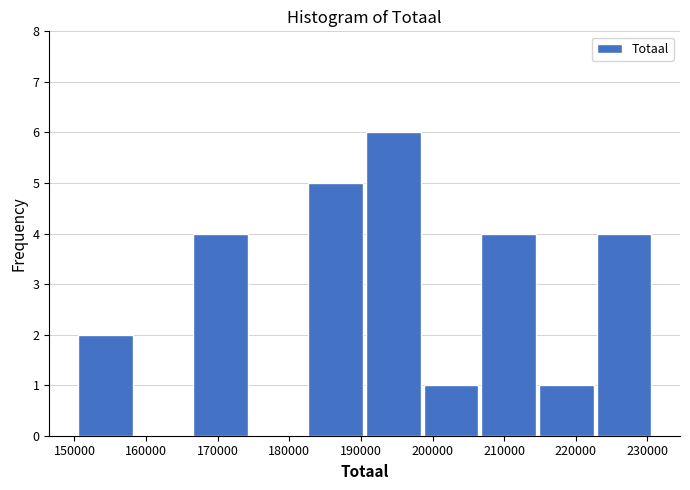

Which range on the x-axis has the tallest bar?

191000 to 199000